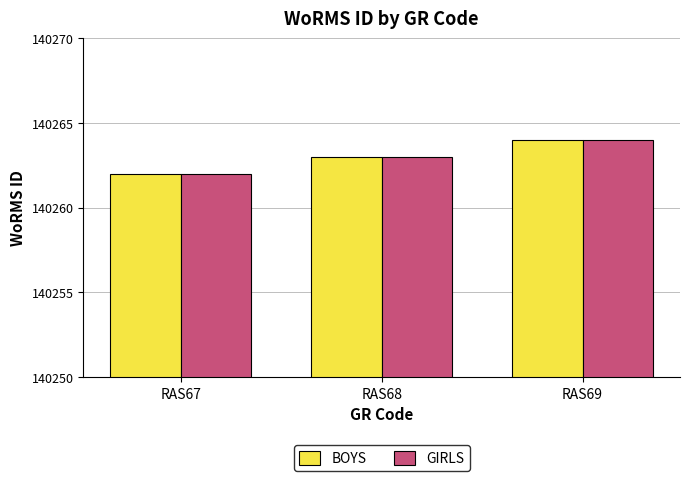

Reading left to right, what are all the values shown in this chart?

BOYS: RAS67=140262	RAS68=140263	RAS69=140264
GIRLS: RAS67=140262	RAS68=140263	RAS69=140264